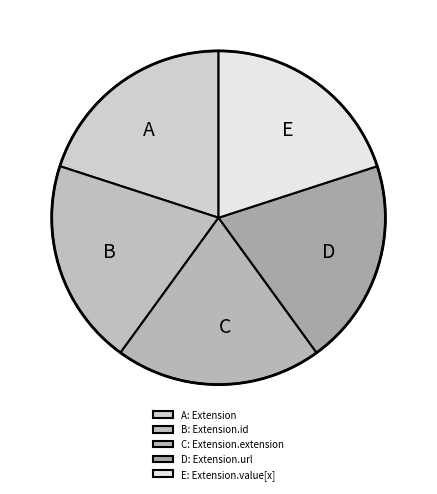

Is it true that B is 6% of the pie?

False